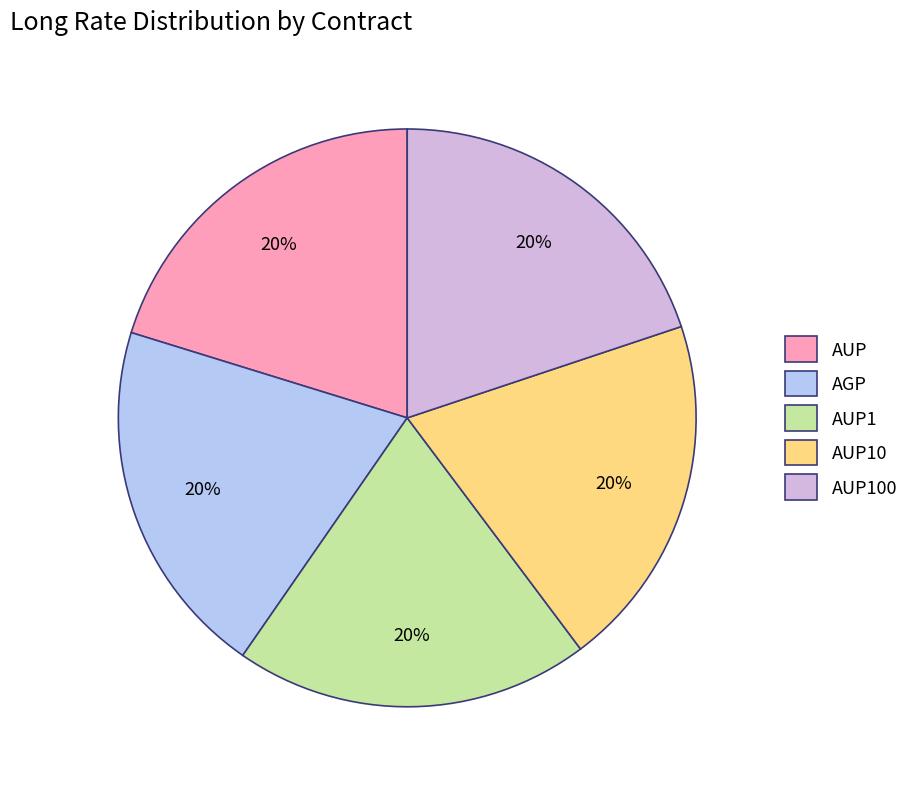

Does any single category account for the majority?

No